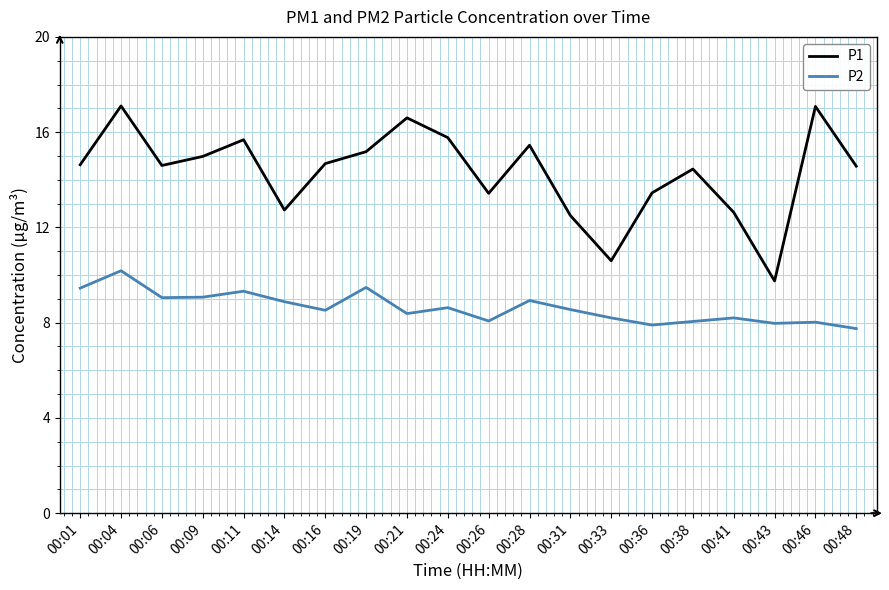

Is the value of P1 at 00:36 greater than the value of P2 at 00:04?

Yes